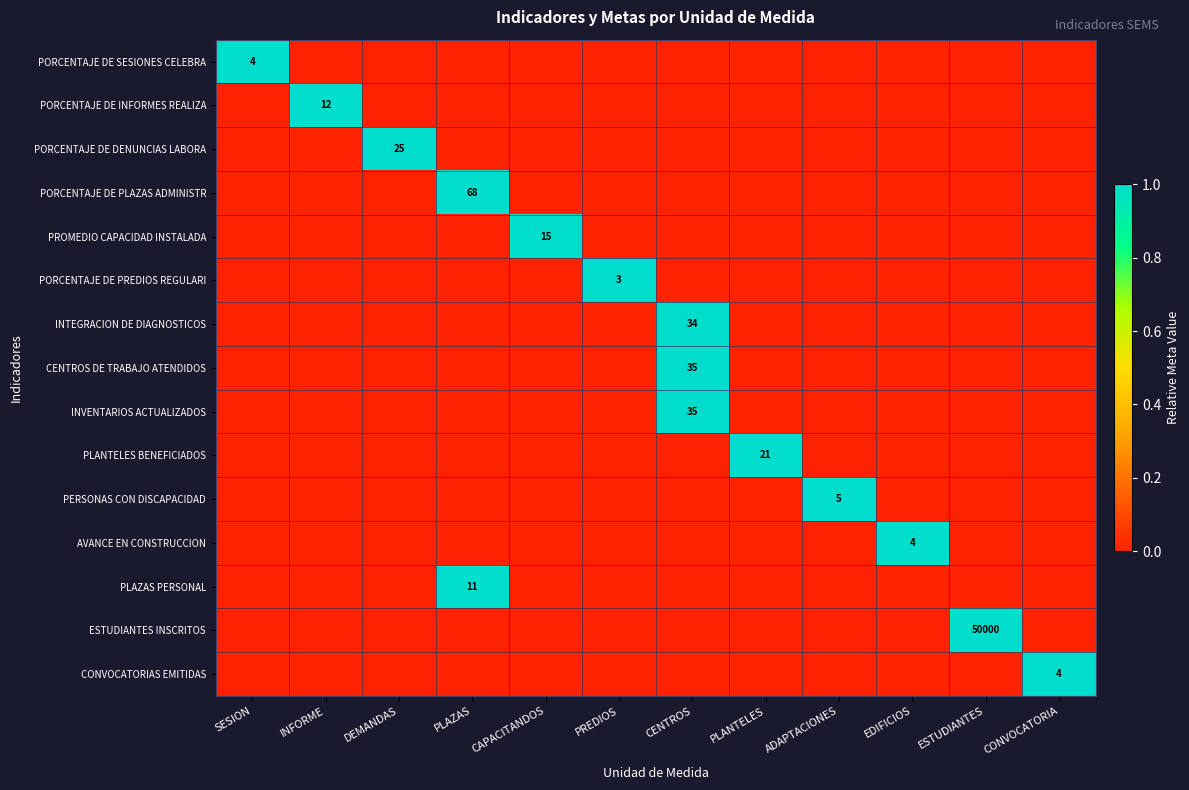

The value of INTEGRACION DE DIAGNOSTICOS at CENTROS is 34. True or false?

True